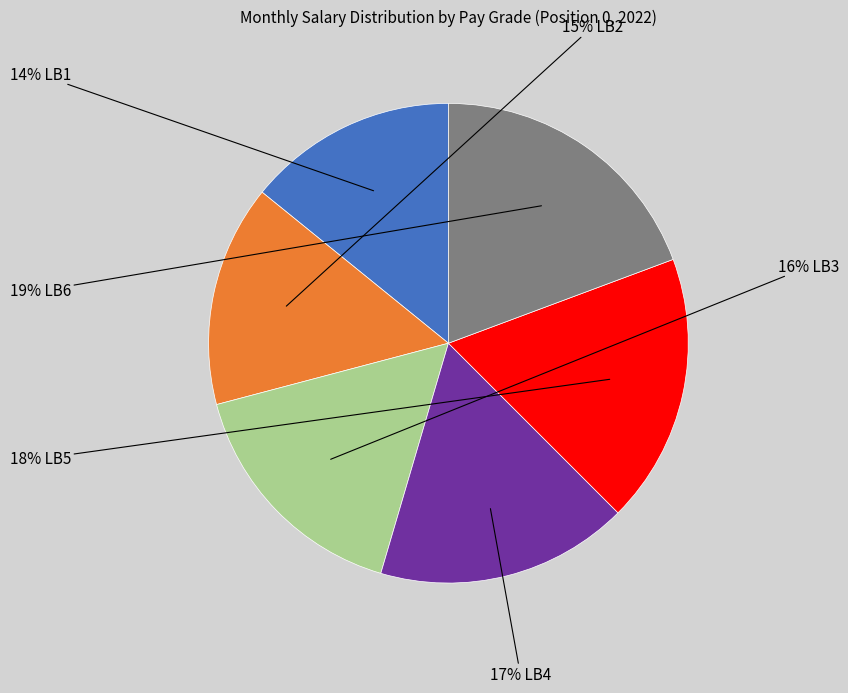

Does any single category account for the majority?

No